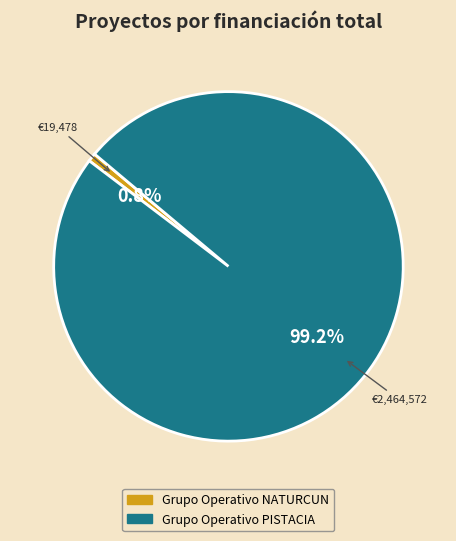

To the nearest percent, what is the difference between the largest and smallest slice percentages?

98%